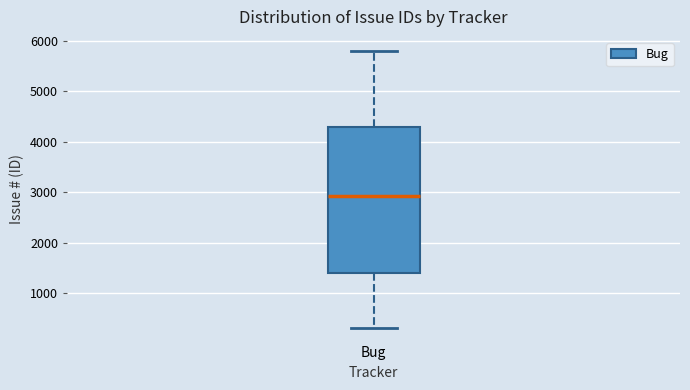

Read this box plot against the y-axis: the position of the median line, the range covered by the box, and the ends of both whiskers. The values are not printed on the chart, so give them approximately, as read against the axis.

median 2900, box 1400 to 4300, whiskers 300 to 5800